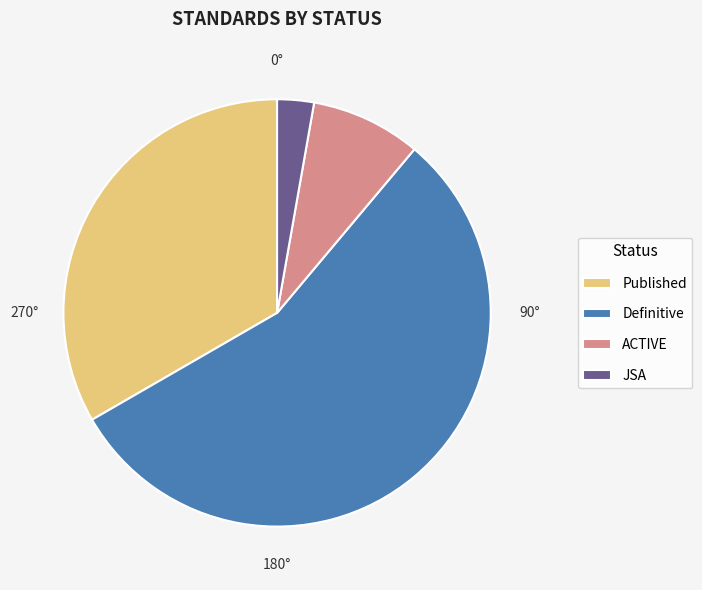

Which slice is the largest?

Definitive